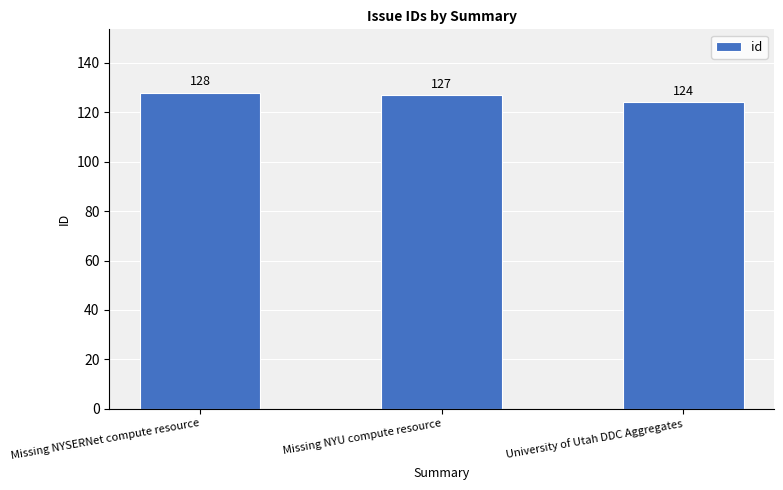

At which label is the value closest to 126?

Missing NYU compute resource